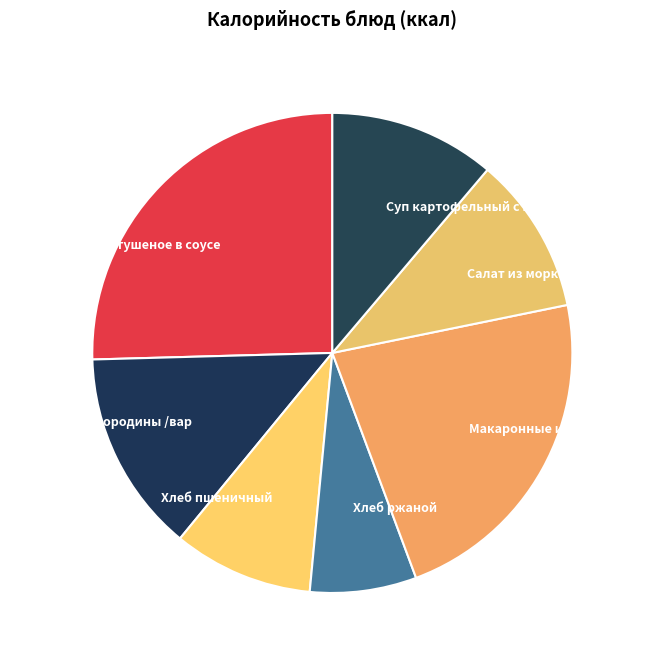

Rank the categories by value from lowest to highest.

Хлеб ржаной, Хлеб пшеничный, Салат из моркови, Суп картофельный с горохом, Напиток из смородины /вар, Макаронные изд. отварные, Сердце говяжье тушеное в соусе